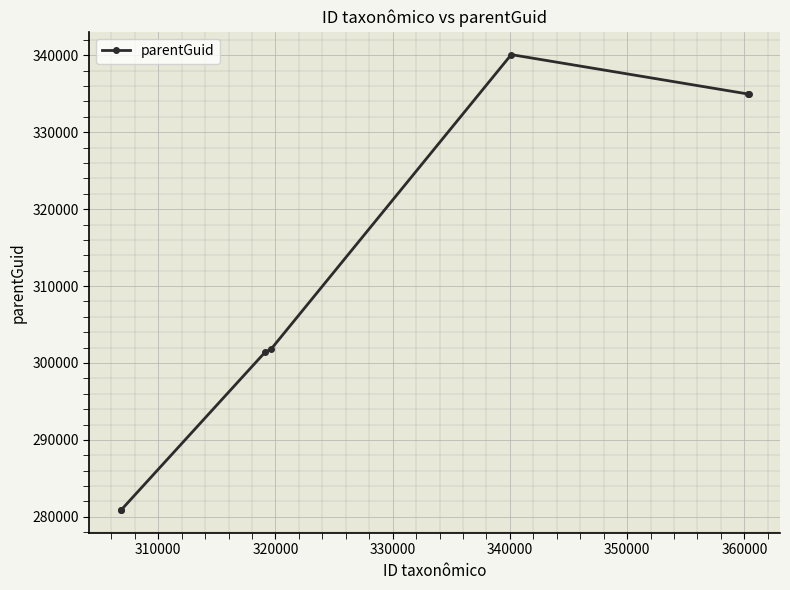

What is the minimum value shown in the chart?

280853